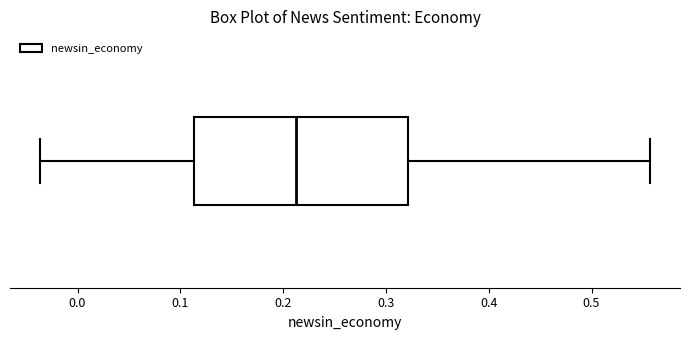

Read this box plot against the x-axis: the position of the median line, the range covered by the box, and the ends of both whiskers. The values are not printed on the chart, so give them approximately, as read against the axis.

median 0.21, box 0.11 to 0.32, whiskers -0.04 to 0.56